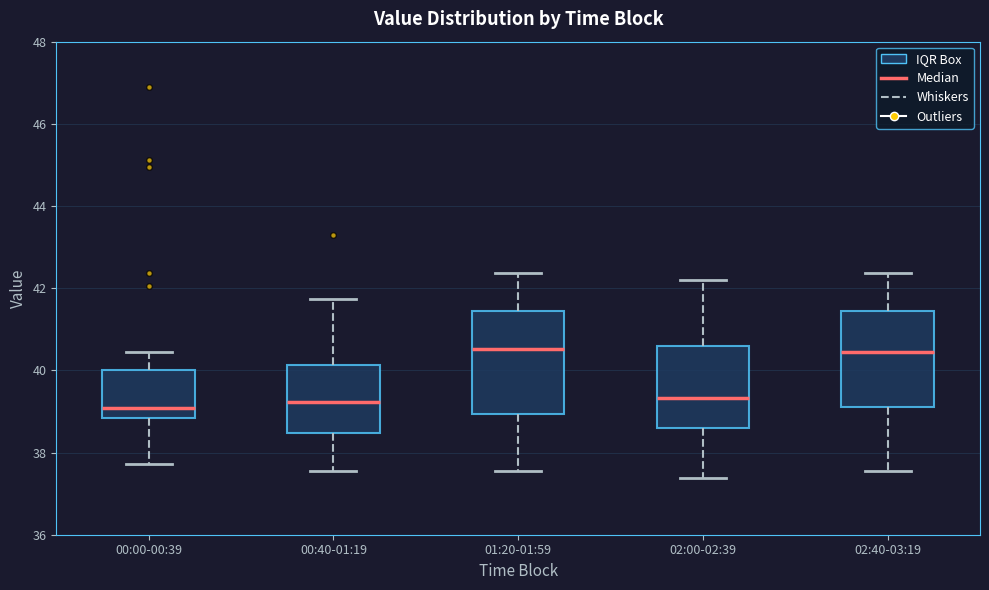

Reading left to right, transcribe this box plot: for each box, give where its median line is, the range the box spans, and where its two whiskers end, as read against the y-axis. The values are not printed on the chart, so give them approximately, as read against the axis.

00:00-00:39: median 39.0, box 38.8 to 40.0, whiskers 37.8 to 40.4
00:40-01:19: median 39.2, box 38.4 to 40.2, whiskers 37.6 to 41.8
01:20-01:59: median 40.6, box 39.0 to 41.4, whiskers 37.6 to 42.4
02:00-02:39: median 39.4, box 38.6 to 40.6, whiskers 37.4 to 42.2
02:40-03:19: median 40.4, box 39.2 to 41.4, whiskers 37.6 to 42.4